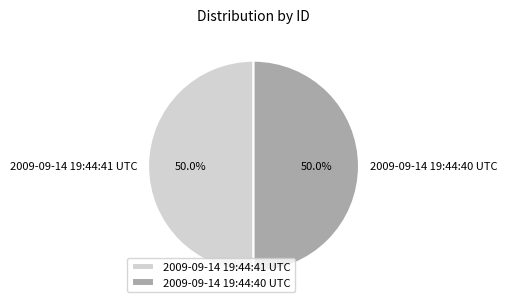

Approximately how many times larger is the value at 2009-09-14 19:44:41 UTC compared to 2009-09-14 19:44:40 UTC?

1.0